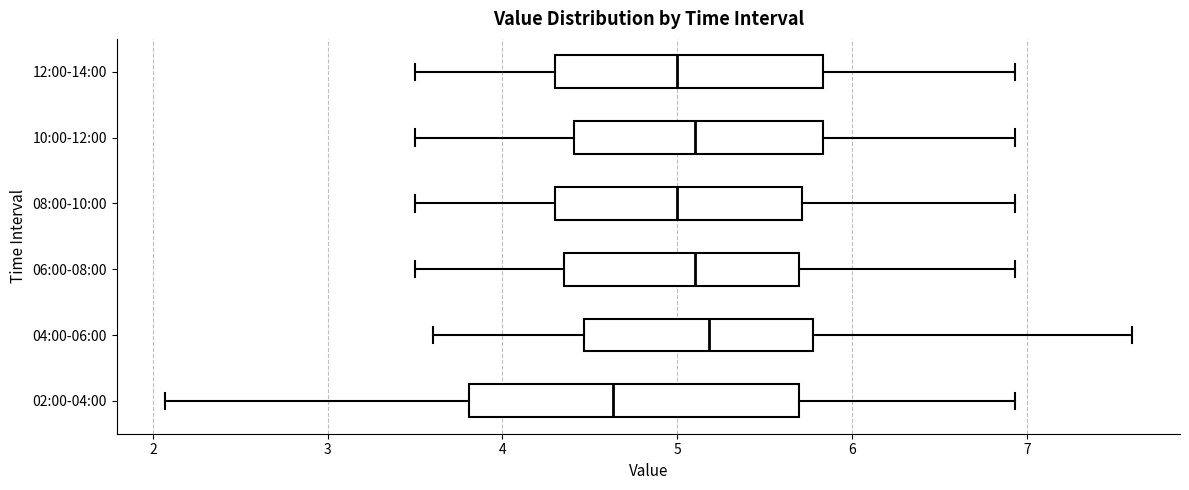

Reading bottom to top, transcribe this box plot: for each box, give where its median line is, the range the box spans, and where its two whiskers end, as read against the x-axis. The values are not printed on the chart, so give them approximately, as read against the axis.

02:00-04:00: median 4.6, box 3.8 to 5.7, whiskers 2.1 to 6.9
04:00-06:00: median 5.2, box 4.5 to 5.8, whiskers 3.6 to 7.6
06:00-08:00: median 5.1, box 4.4 to 5.7, whiskers 3.5 to 6.9
08:00-10:00: median 5.0, box 4.3 to 5.7, whiskers 3.5 to 6.9
10:00-12:00: median 5.1, box 4.4 to 5.8, whiskers 3.5 to 6.9
12:00-14:00: median 5.0, box 4.3 to 5.8, whiskers 3.5 to 6.9